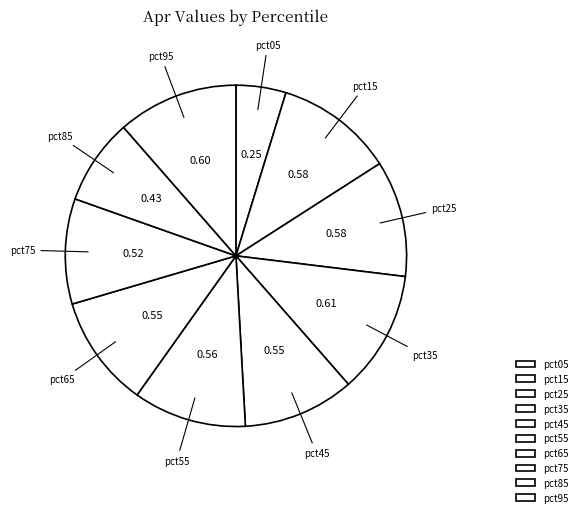

Is it true that pct45 is 21% of the pie?

False